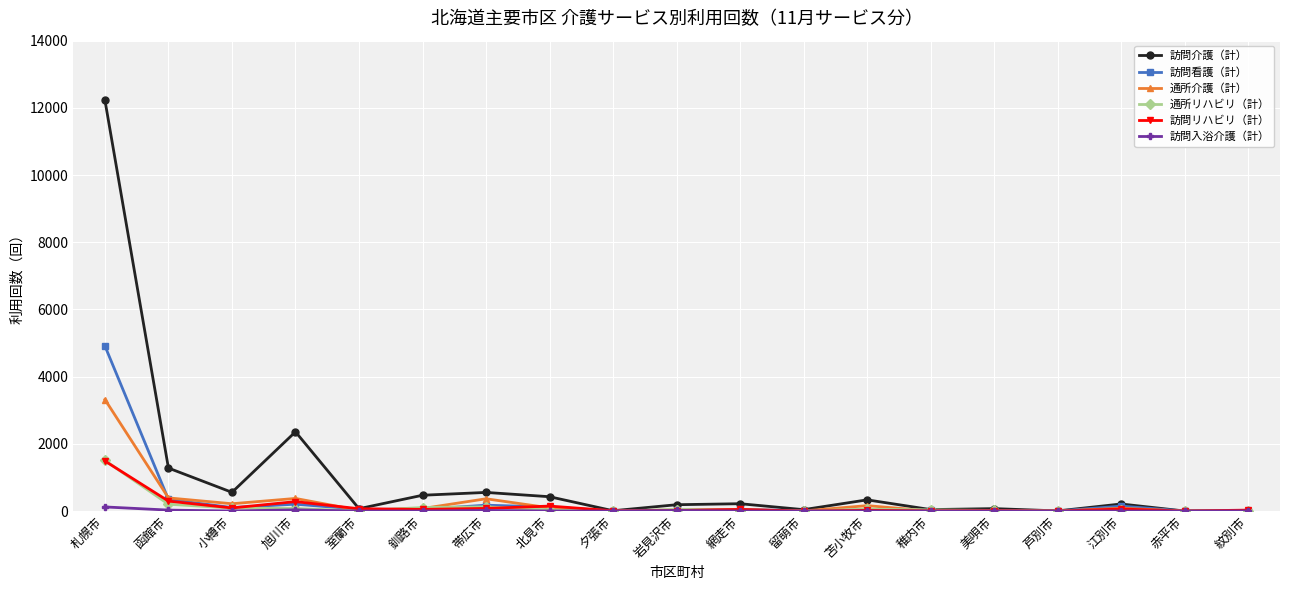

Which series has the largest total across all categories?

訪問介護（計）